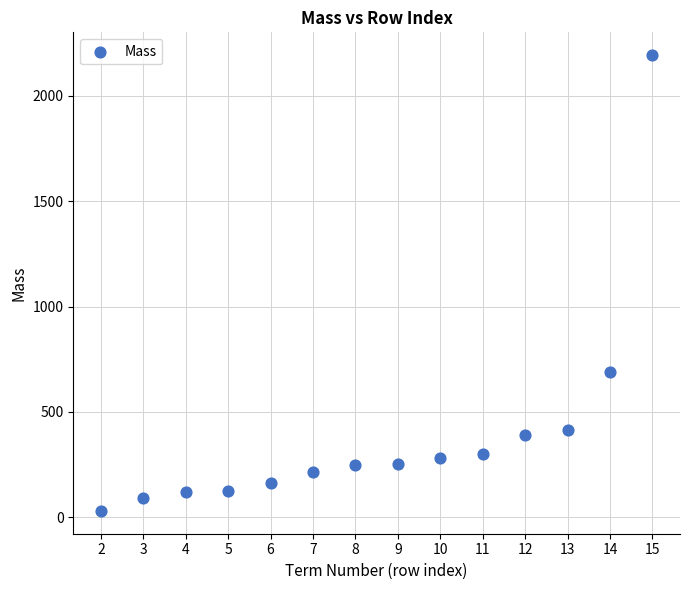

What Y value in the scatter plot is closest to 1112?

689